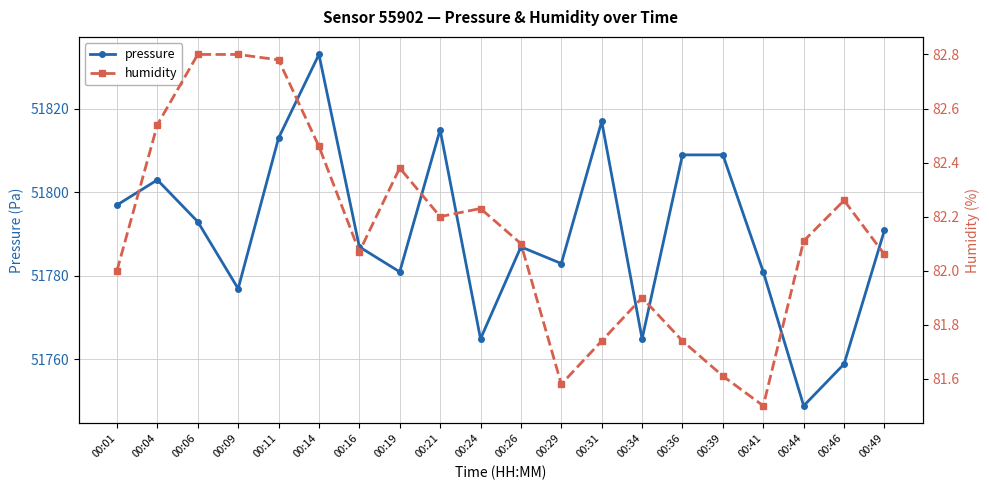

What is the value of the pressure point at the 2nd from the left?

51803.0